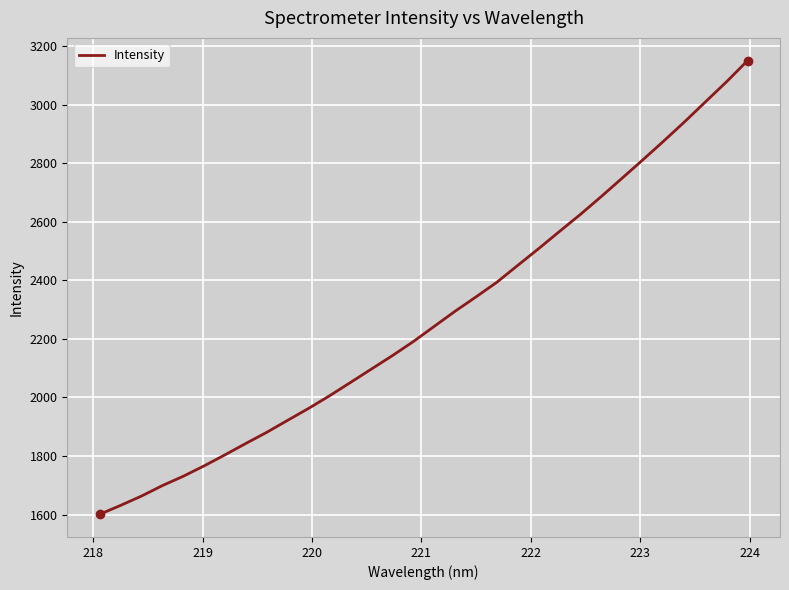

What is the difference between the maximum and second lowest values?

1519.0